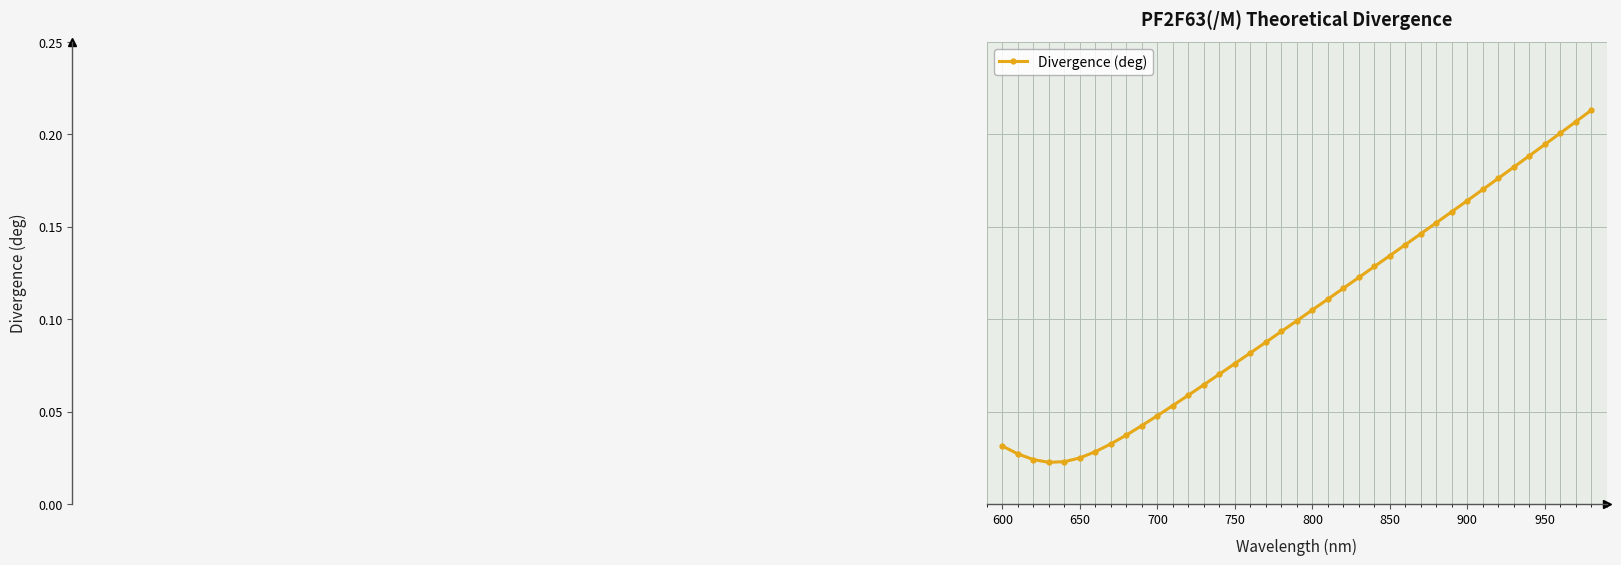

Count the values in the range 0 to 1.

39